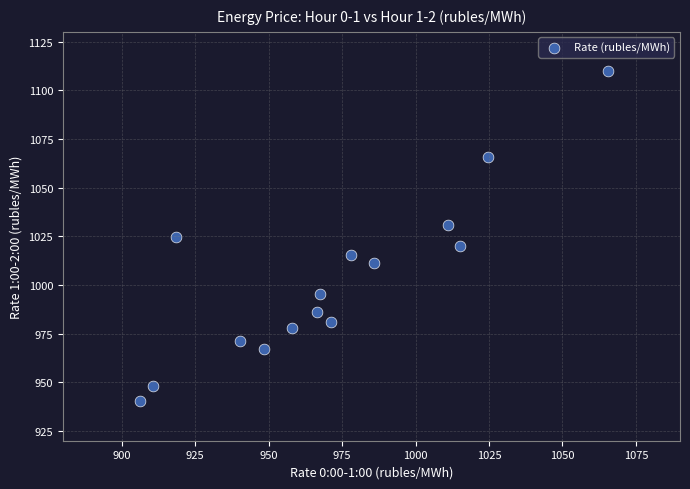

What is the range of X values (max minus min)?

159.4